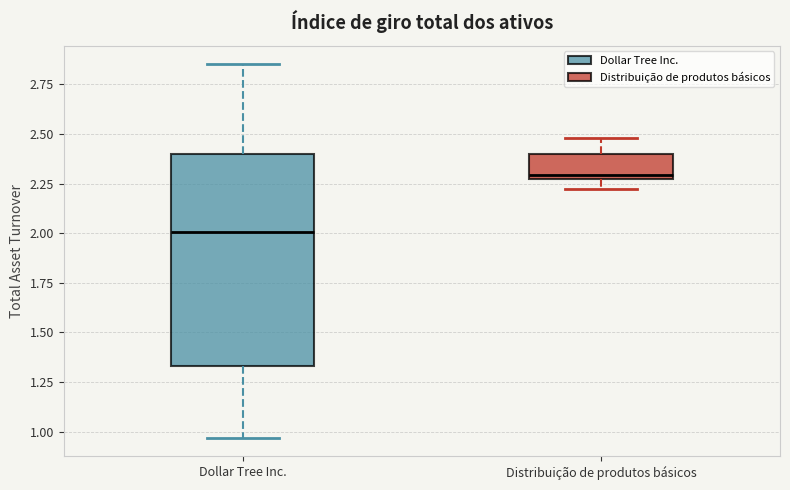

Comparing the boxes themselves (not the whiskers), which one is the tallest?

Dollar Tree Inc.